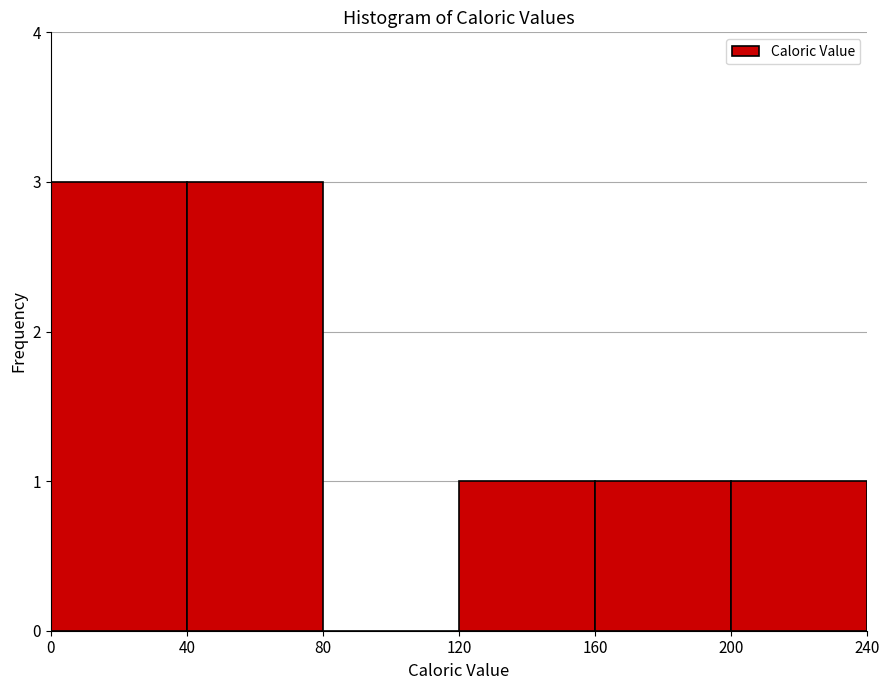

What is the height of the bar covering 0 to 40 on the x-axis? The values are not printed on the chart, so give them approximately, as read against the axis.

3